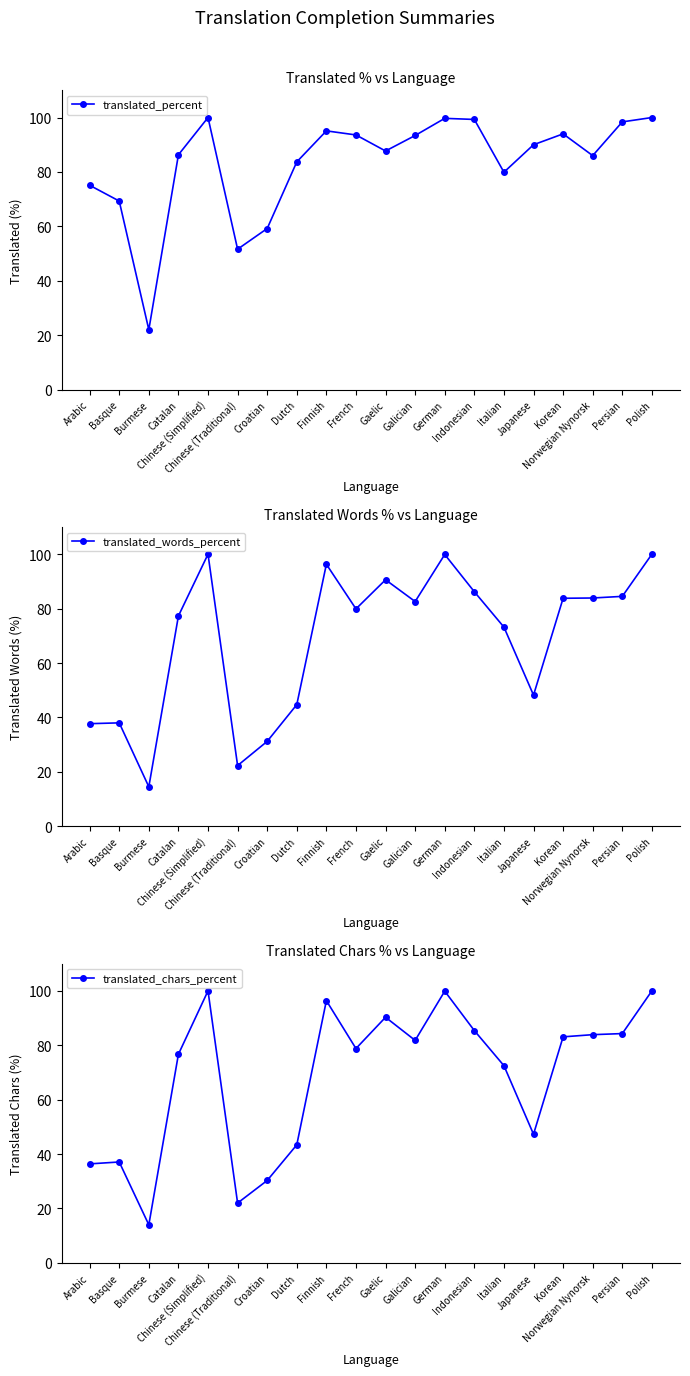

Where is translated_chars_percent nearest to the value 57?

Japanese